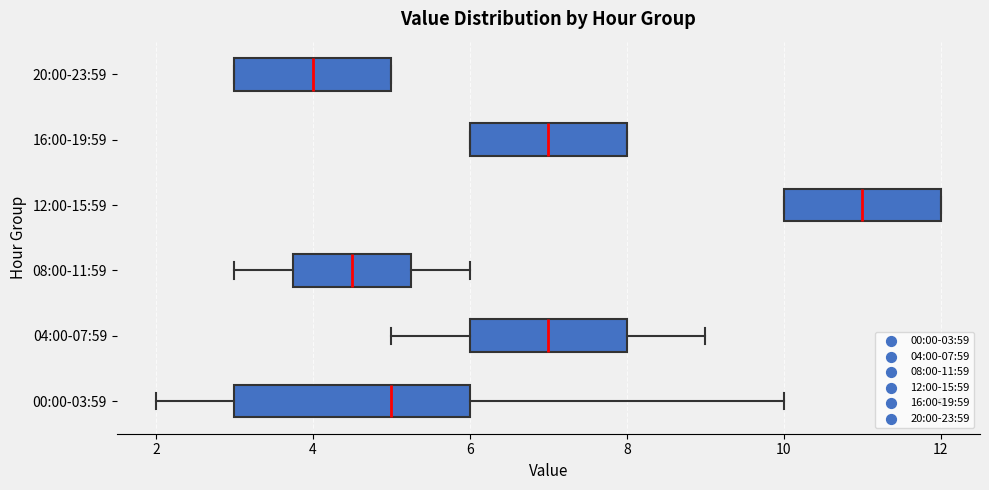

Reading bottom to top, transcribe this box plot: for each box, give where its median line is, the range the box spans, and where its two whiskers end, as read against the x-axis. The values are not printed on the chart, so give them approximately, as read against the axis.

00:00-03:59: median 5.0, box 3.0 to 6.0, whiskers 2.0 to 10.0
04:00-07:59: median 7.0, box 6.0 to 8.0, whiskers 5.0 to 9.0
08:00-11:59: median 4.6, box 3.8 to 5.2, whiskers 3.0 to 6.0
12:00-15:59: median 11.0, box 10.0 to 12.0, whiskers 10.0 to 12.0
16:00-19:59: median 7.0, box 6.0 to 8.0, whiskers 6.0 to 8.0
20:00-23:59: median 4.0, box 3.0 to 5.0, whiskers 3.0 to 5.0